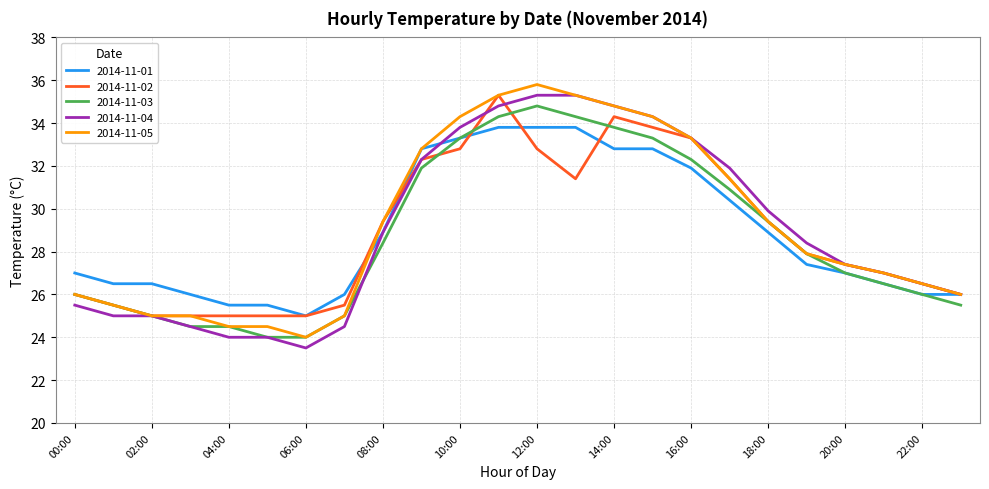

What is the lowest value of the 2014-11-04 series?

23.5